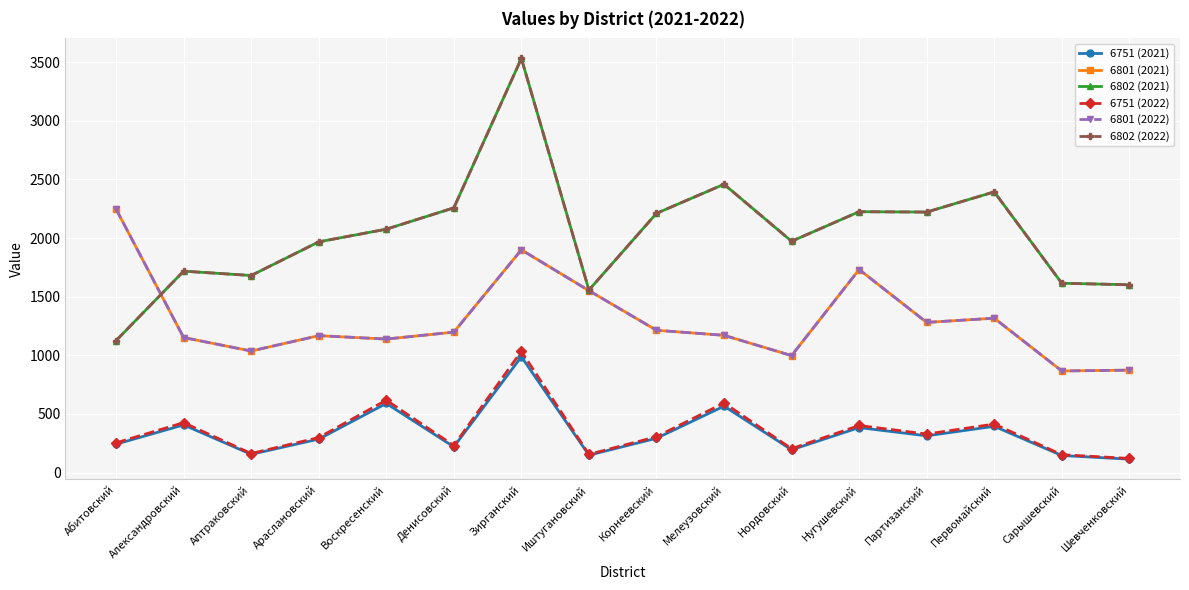

Which series has the largest range (max minus min)?

6802 (2021)